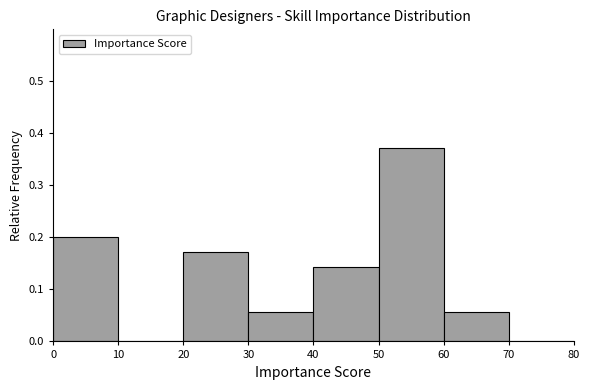

Reading left to right, list every bar in this chart as the range it spans on the x-axis followed by its height. The values are not printed on the chart, so give them approximately, as read against the axis.

0 to 10: 0.20
10 to 20: 0
20 to 30: 0.17
30 to 40: 0.06
40 to 50: 0.14
50 to 60: 0.37
60 to 70: 0.06
70 to 80: 0